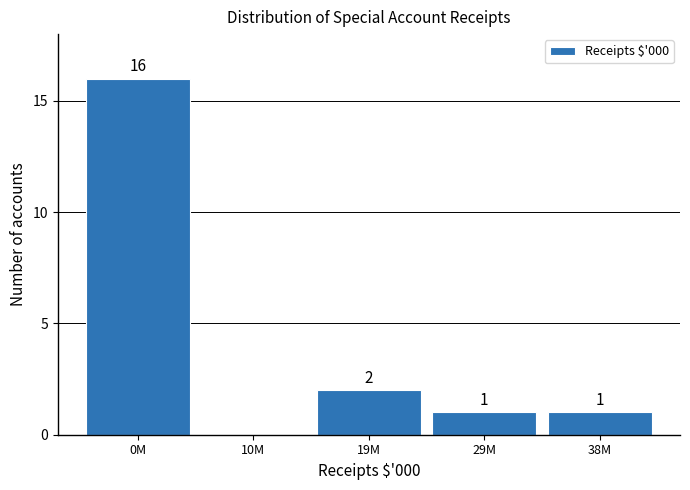

What is the sum of the values at 19M and 38M?

3